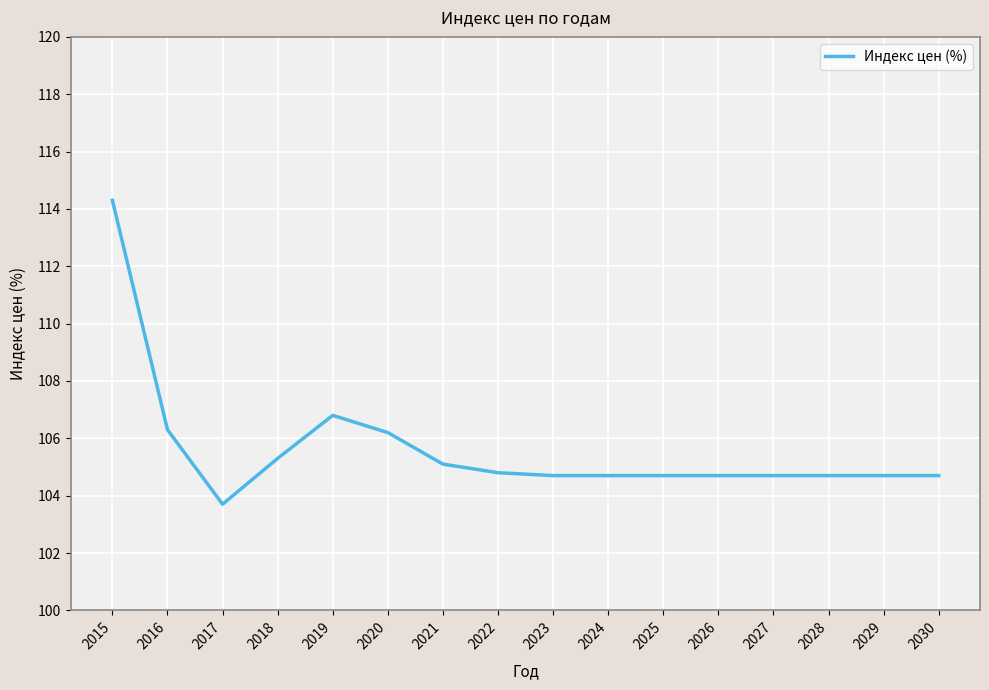

At which category does the data reach its first local peak?

2019